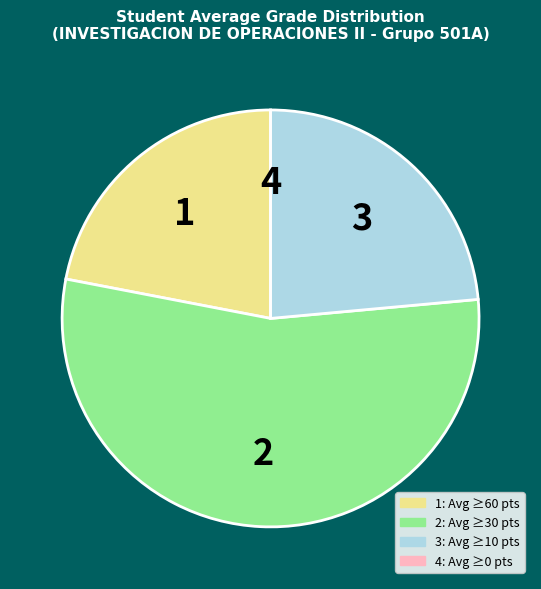

Is there a majority slice in this chart?

Yes